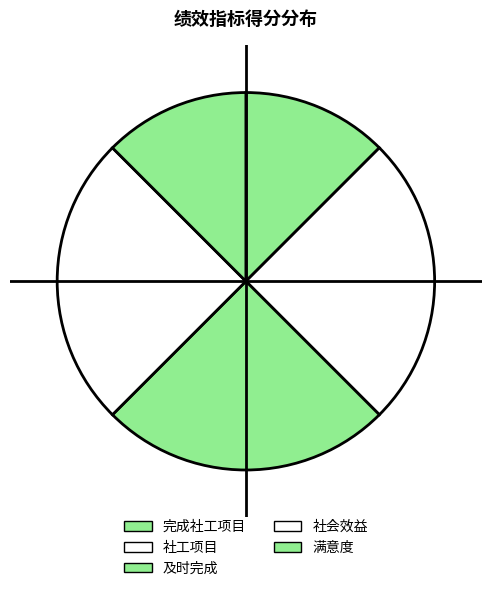

How many slices are in this pie chart?

5